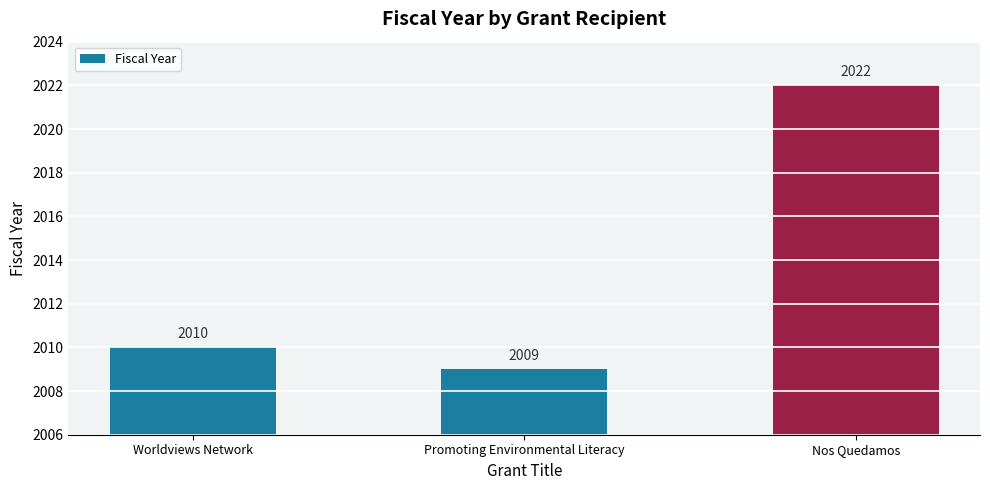

What is the label of the 3rd bar from the left?

Nos Quedamos